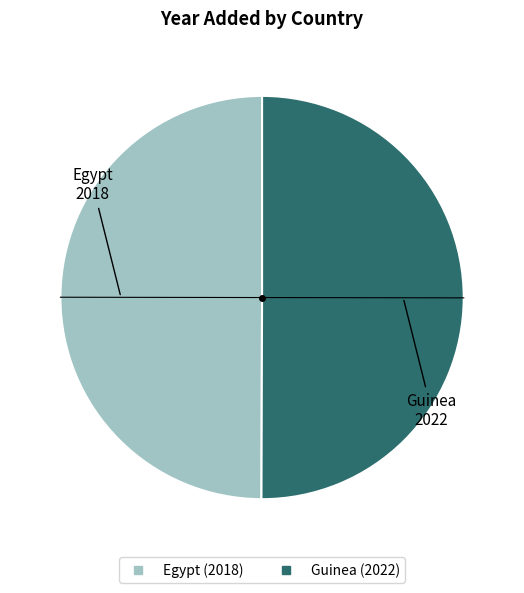

True or false: Egypt accounts for 50% of the total.

True